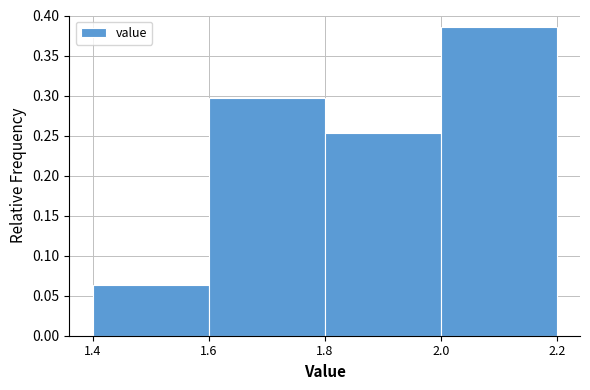

Reading left to right, list every bar in this chart as the range it spans on the x-axis followed by its height. The values are not printed on the chart, so give them approximately, as read against the axis.

1.4 to 1.6: 0.065
1.6 to 1.8: 0.295
1.8 to 2.0: 0.255
2.0 to 2.2: 0.385